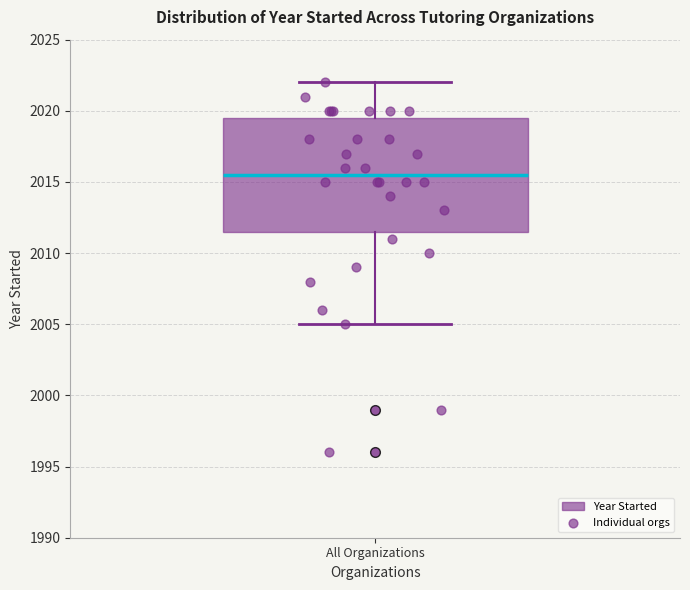

Where does the lower whisker of the box for All Organizations end on the y-axis? The values are not printed on the chart, so give them approximately, as read against the axis.

2005.0